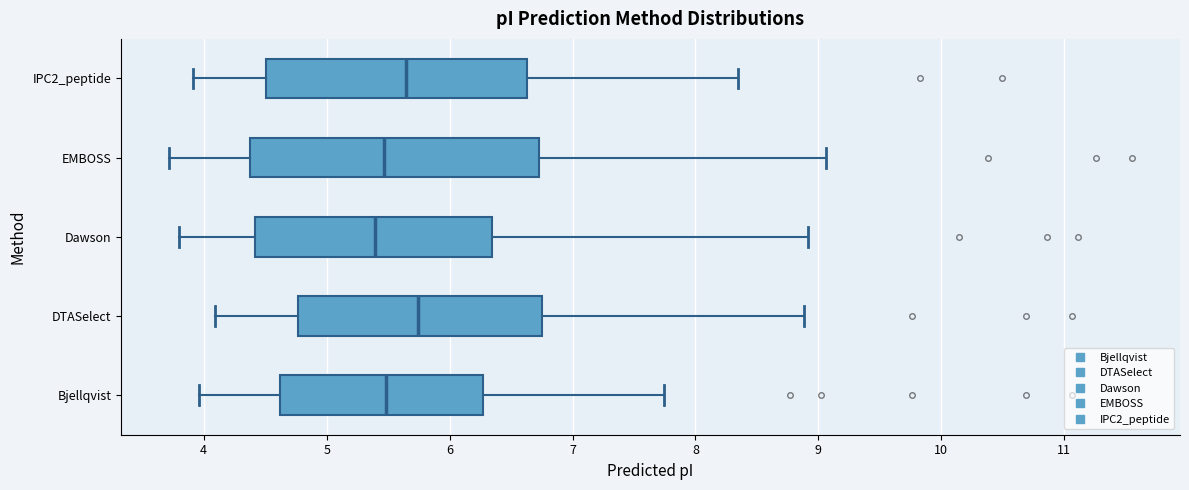

Where does the left whisker of the box for Bjellqvist end on the x-axis? The values are not printed on the chart, so give them approximately, as read against the axis.

4.0